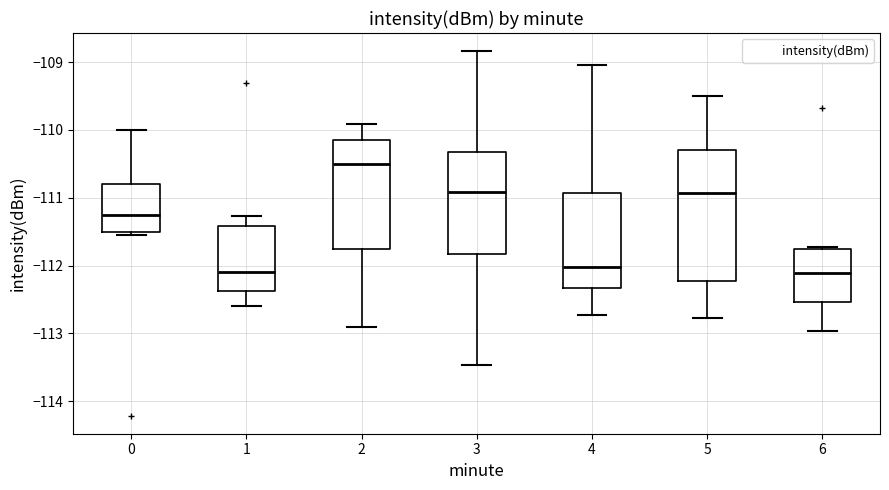

Where does the upper whisker of the box at x = 4 end on the y-axis? The values are not printed on the chart, so give them approximately, as read against the axis.

-109.0